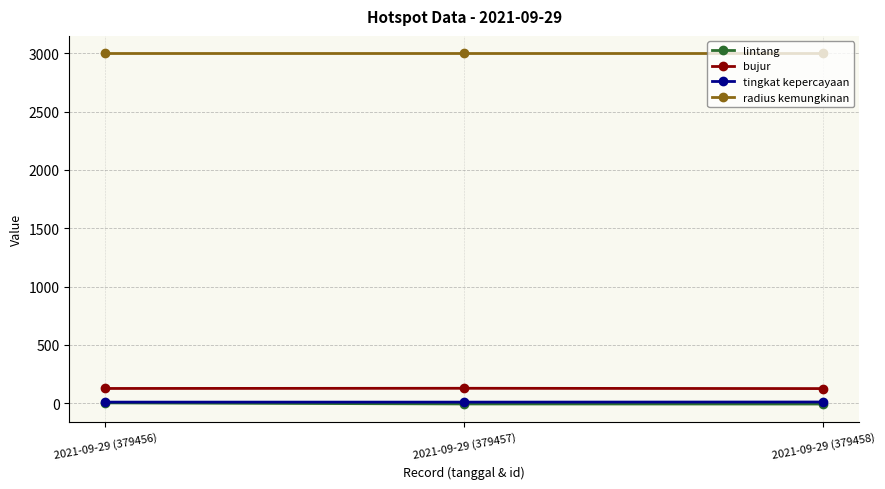

What is the label of the 3rd point from the right?

2021-09-29 (379456)